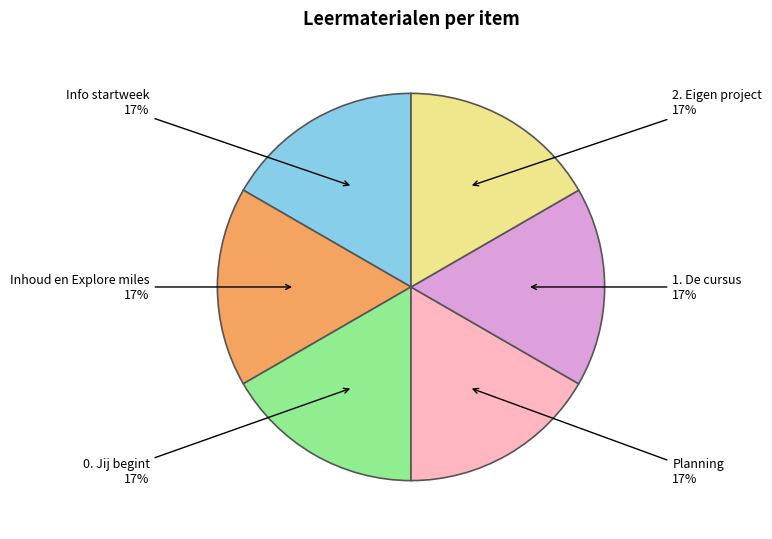

What percentage is the 0. Jij begint slice, to the nearest percent?

17%